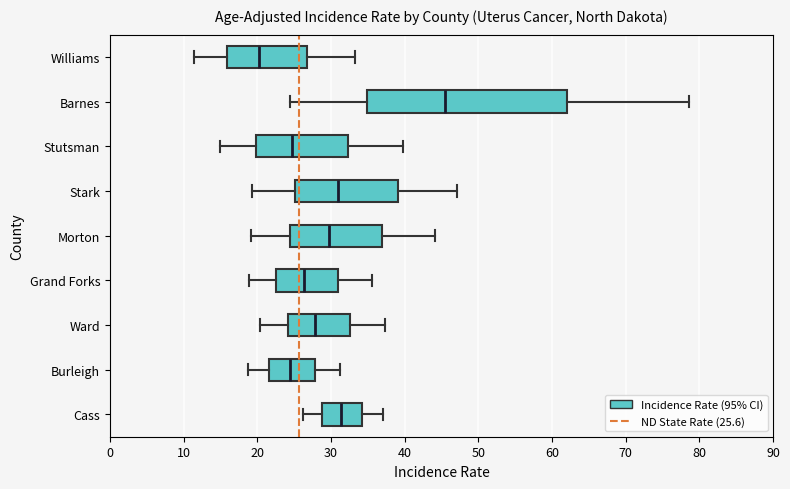

Which box is the widest, from its left edge to its right edge?

Barnes